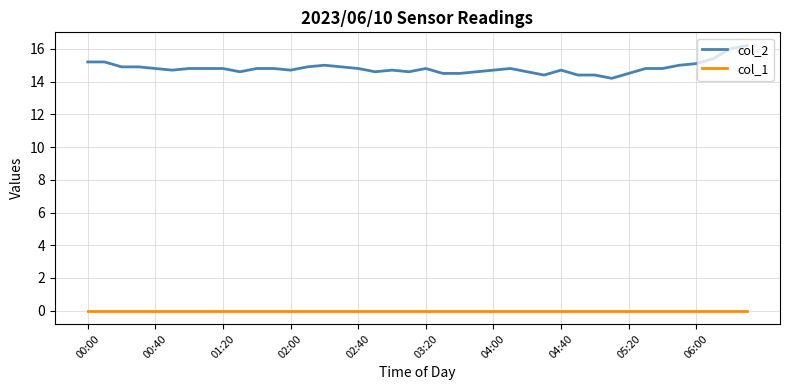

Which series has the largest total across all categories?

col_2